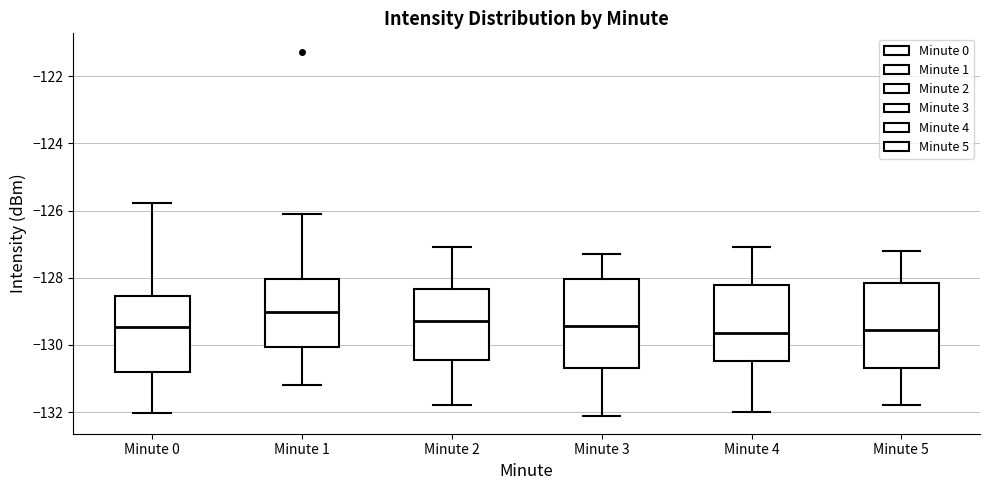

Reading left to right, read every box against the y-axis: the position of its median line, the range the box covers, and the ends of its whiskers. The values are not printed on the chart, so give them approximately, as read against the axis.

Minute 0: median -129.4, box -130.8 to -128.6, whiskers -132.0 to -125.8
Minute 1: median -129.0, box -130.0 to -128.0, whiskers -131.2 to -126.2
Minute 2: median -129.2, box -130.4 to -128.4, whiskers -131.8 to -127.0
Minute 3: median -129.4, box -130.6 to -128.0, whiskers -132.0 to -127.2
Minute 4: median -129.6, box -130.4 to -128.2, whiskers -132.0 to -127.0
Minute 5: median -129.6, box -130.6 to -128.2, whiskers -131.8 to -127.2